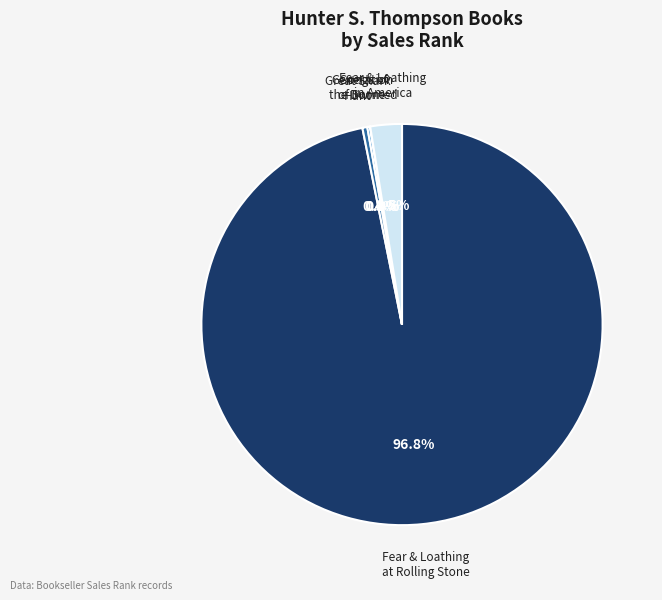

What percentage is NOT represented by Fear & Loathing in America?

97.5%